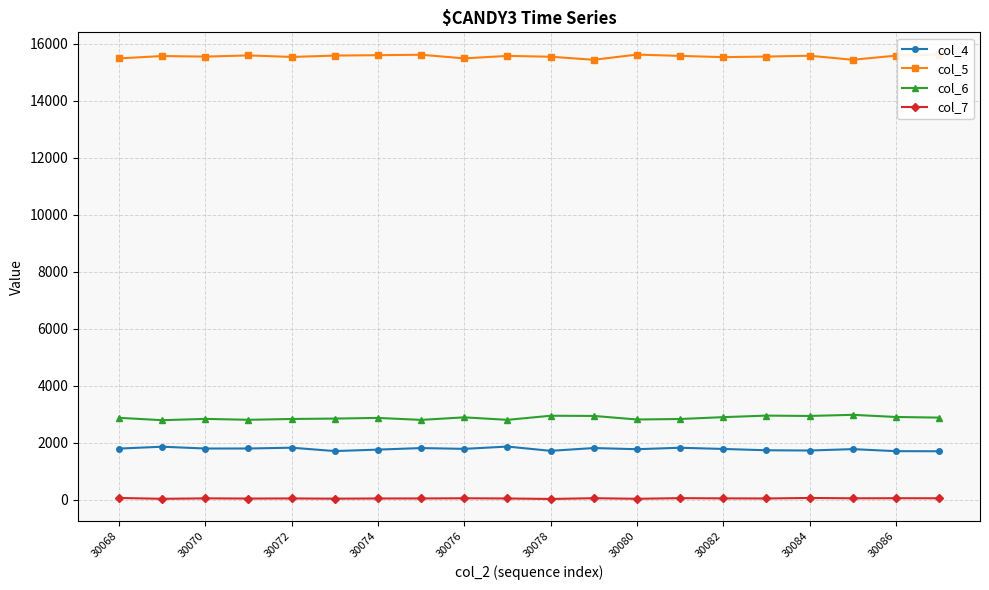

The value of col_6 at 13 is 4056. True or false?

False